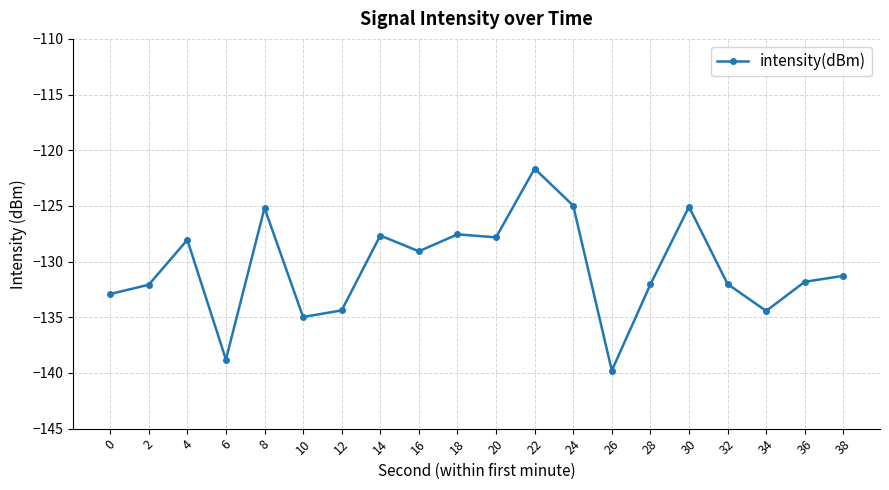

Where is the first local maximum?

4